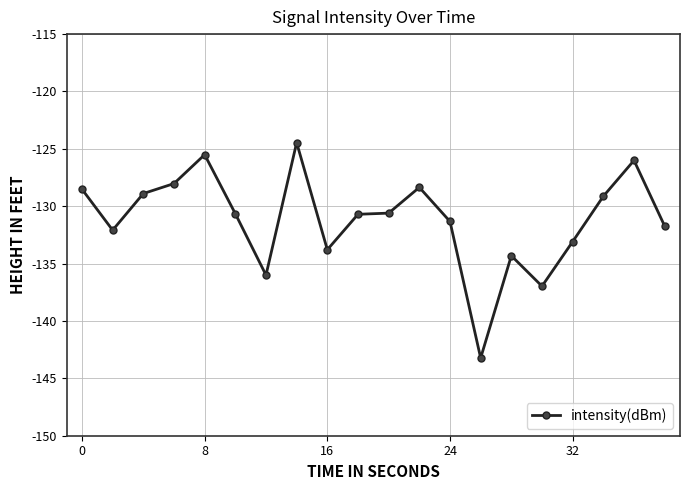

What is the minimum value shown in the chart?

-143.2